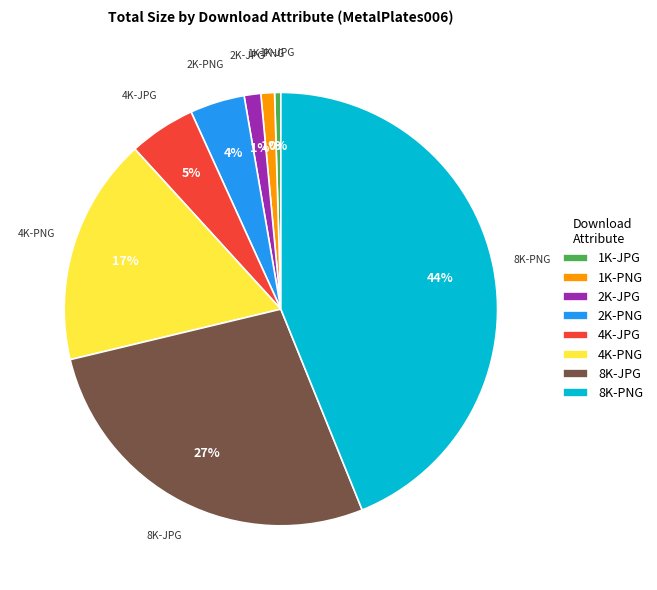

To the nearest percent, what is the difference between the 8K-PNG and 4K-JPG slice percentages?

39%